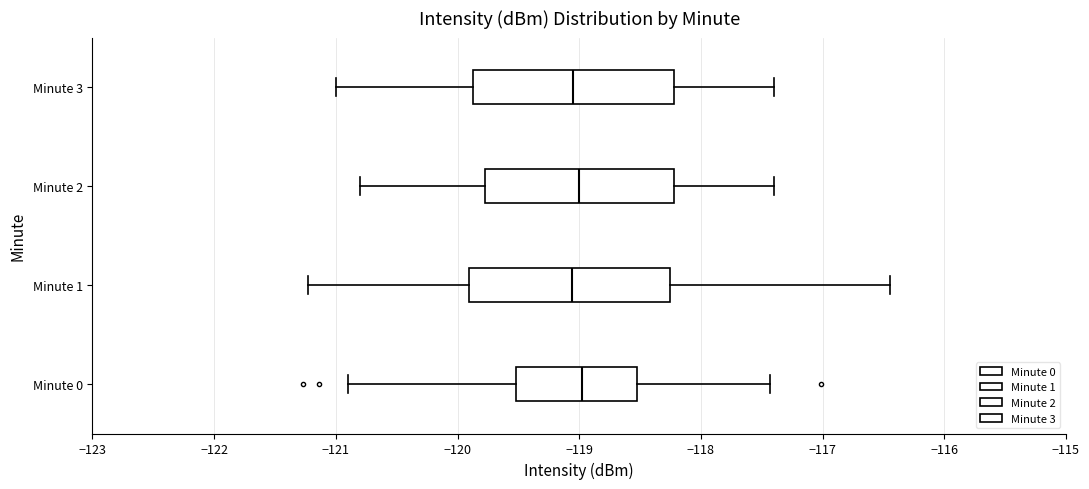

Where does the median line of the box for Minute 3 sit on the x-axis? The values are not printed on the chart, so give them approximately, as read against the axis.

-119.0